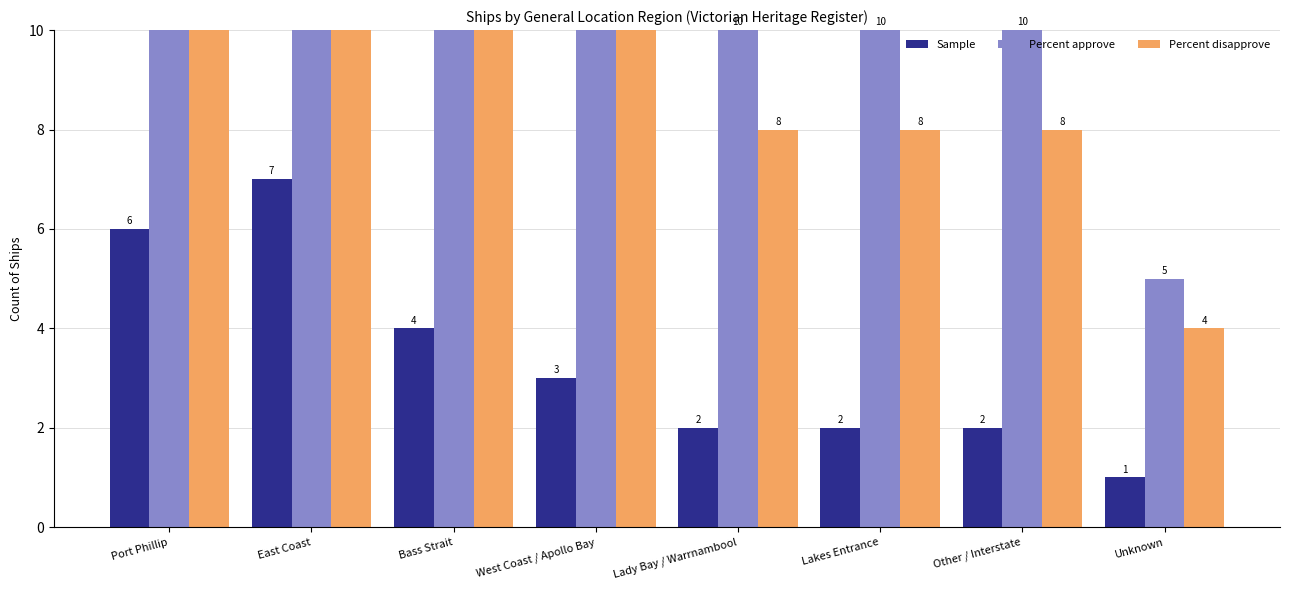

List the series in order of their overall mean, highest first.

Percent approve, Percent disapprove, Sample